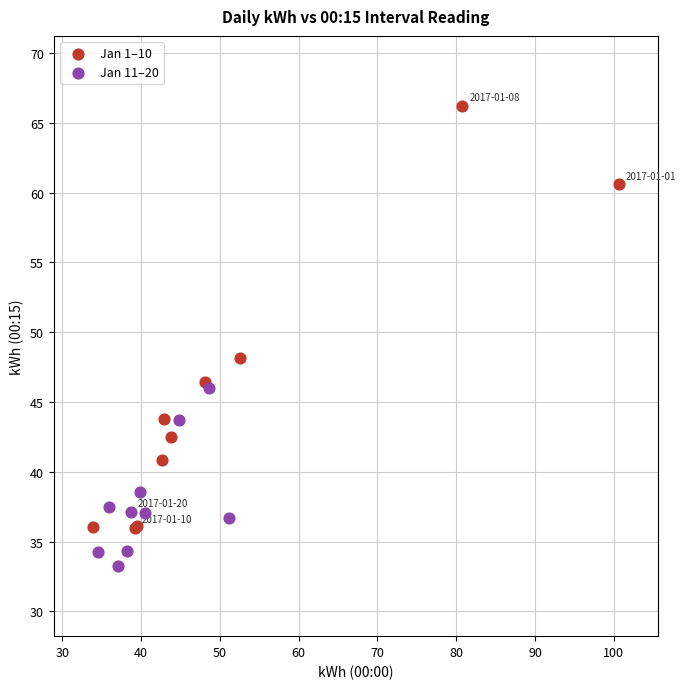

Which series reaches the maximum Y coordinate?

Jan 1–10